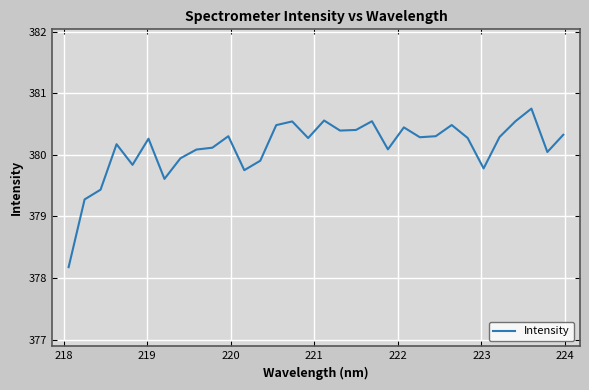

What is the difference between the maximum and minimum values?

2.6